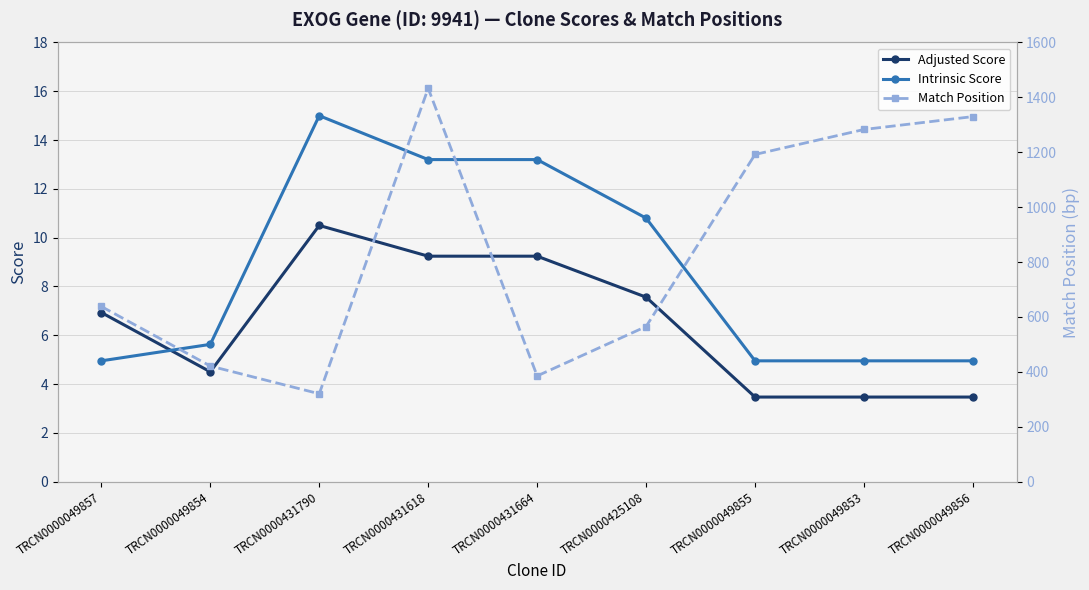

Between TRCN0000049854 and TRCN0000049853, which is larger?

TRCN0000049854